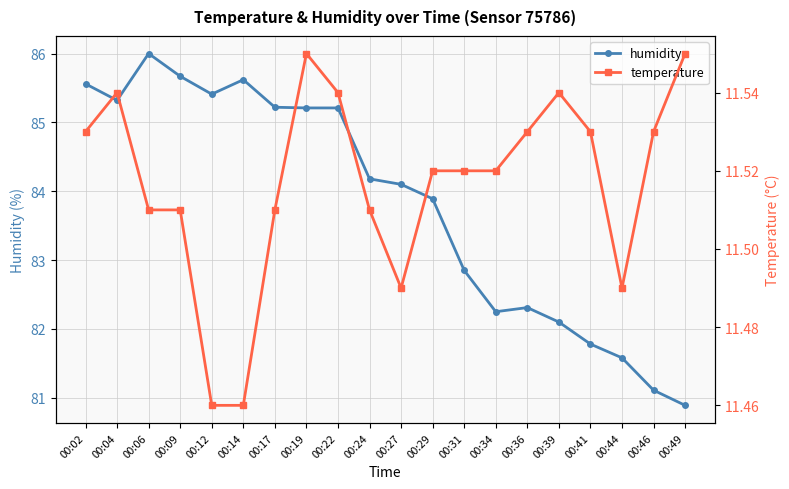

True or false: humidity and temperature intersect in this chart.

False